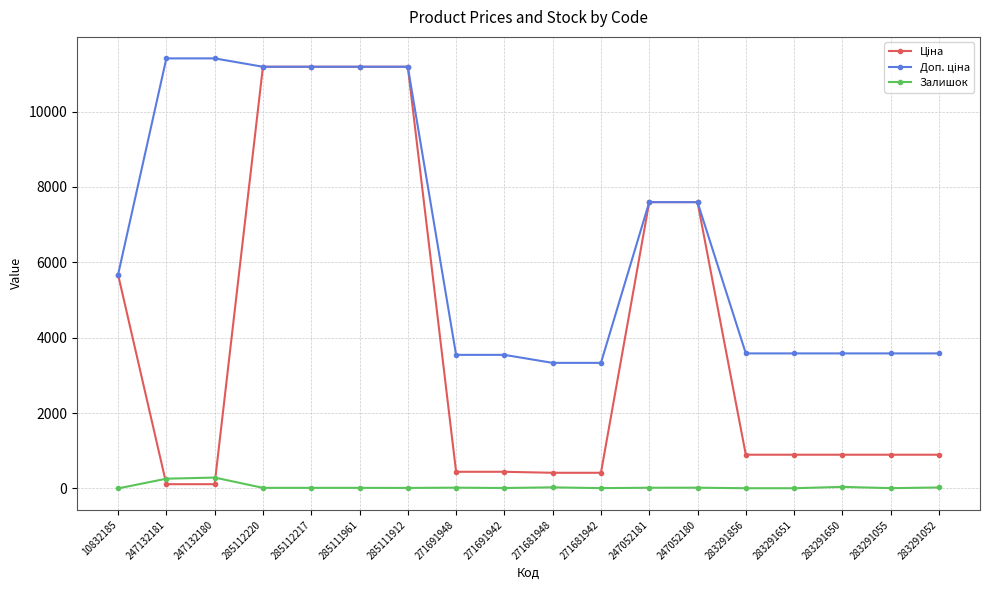

What is the maximum value shown in the chart?

11410.0